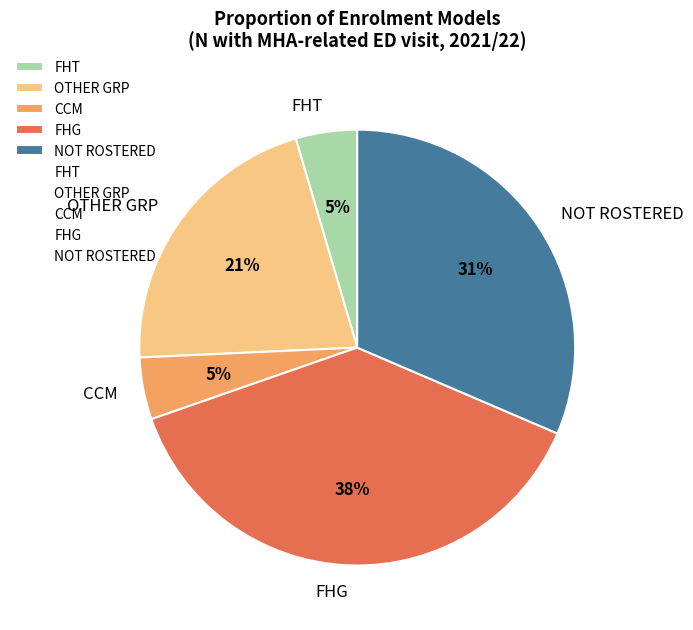

What is the largest slice in the pie chart?

FHG